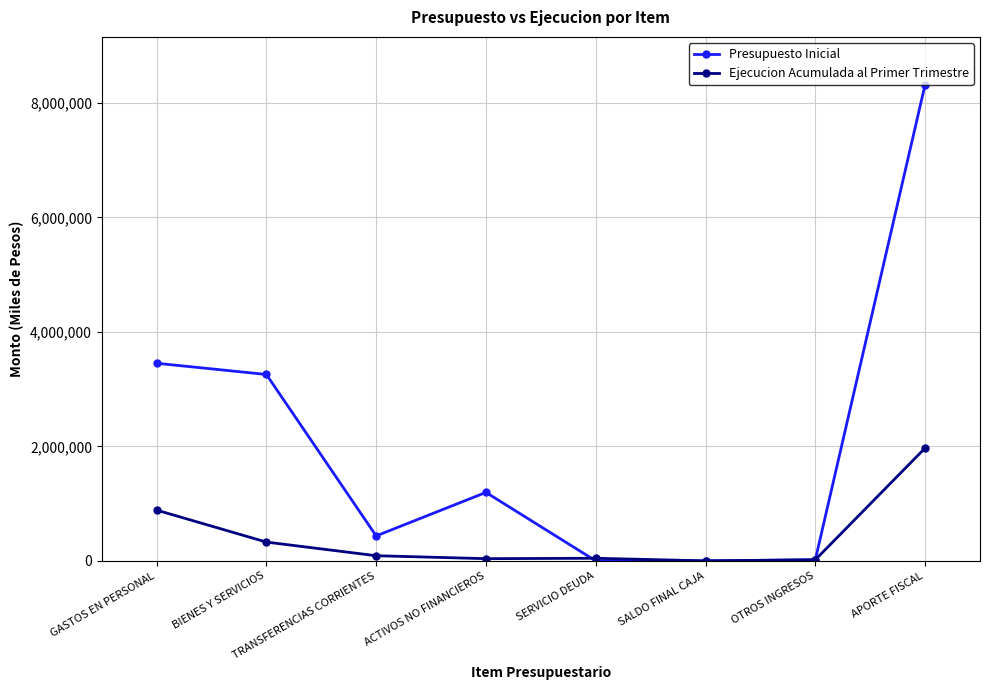

List the series in order of their peak value, highest first.

Presupuesto Inicial, Ejecucion Acumulada al Primer Trimestre